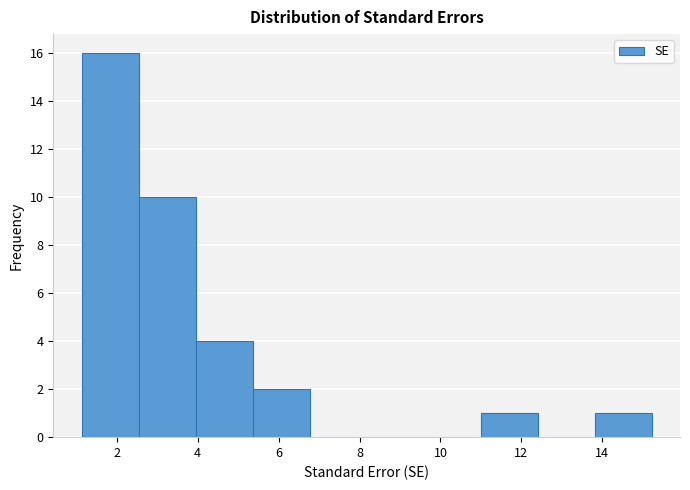

Which range on the x-axis has the tallest bar?

1.2 to 2.6